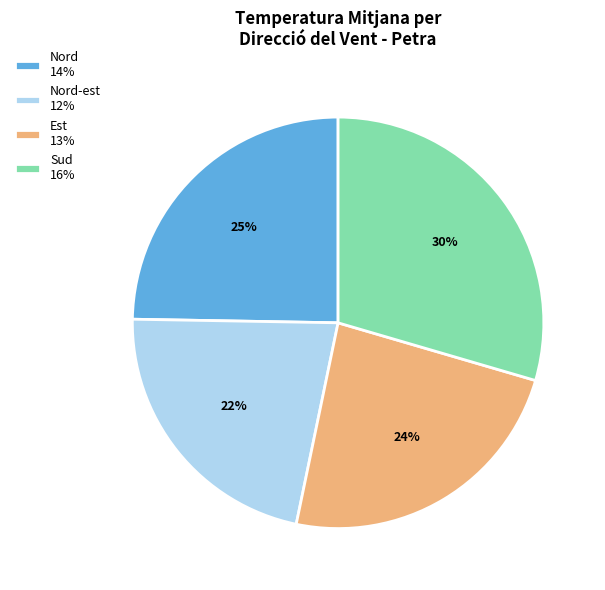

Between Nord 14% and Sud 16%, which is larger?

Sud 16%